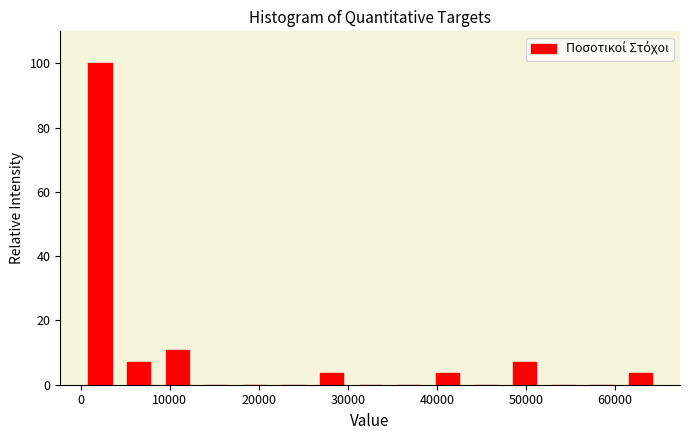

Which range on the x-axis has the tallest bar?

0 to 4000